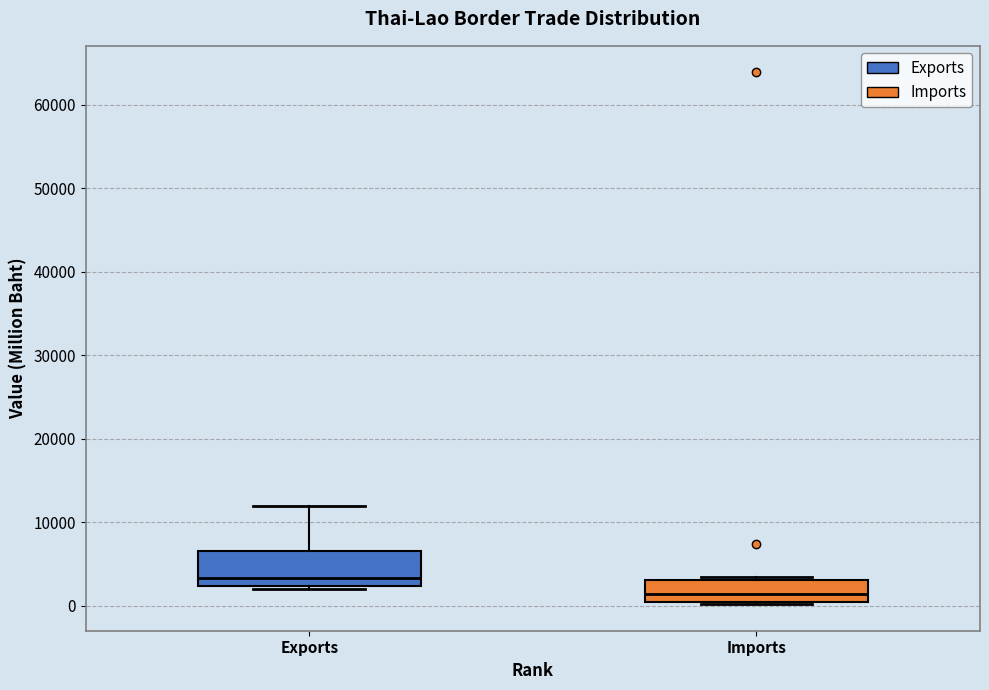

Which box is the tallest, from its lower edge to its upper edge?

Exports